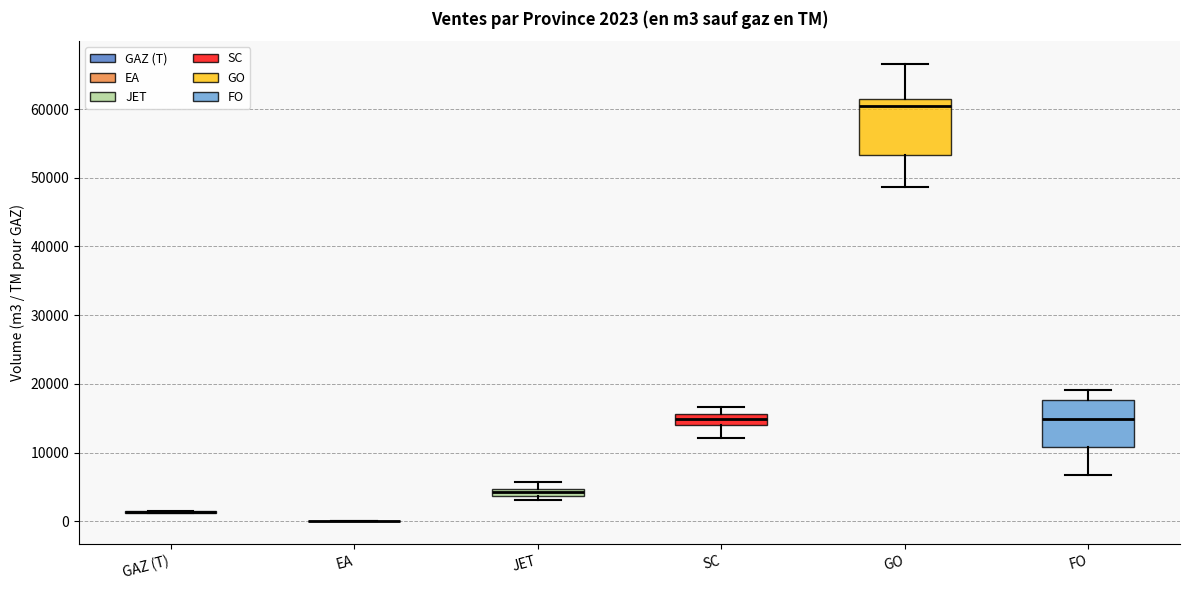

Comparing the boxes themselves (not the whiskers), which one is the tallest?

GO